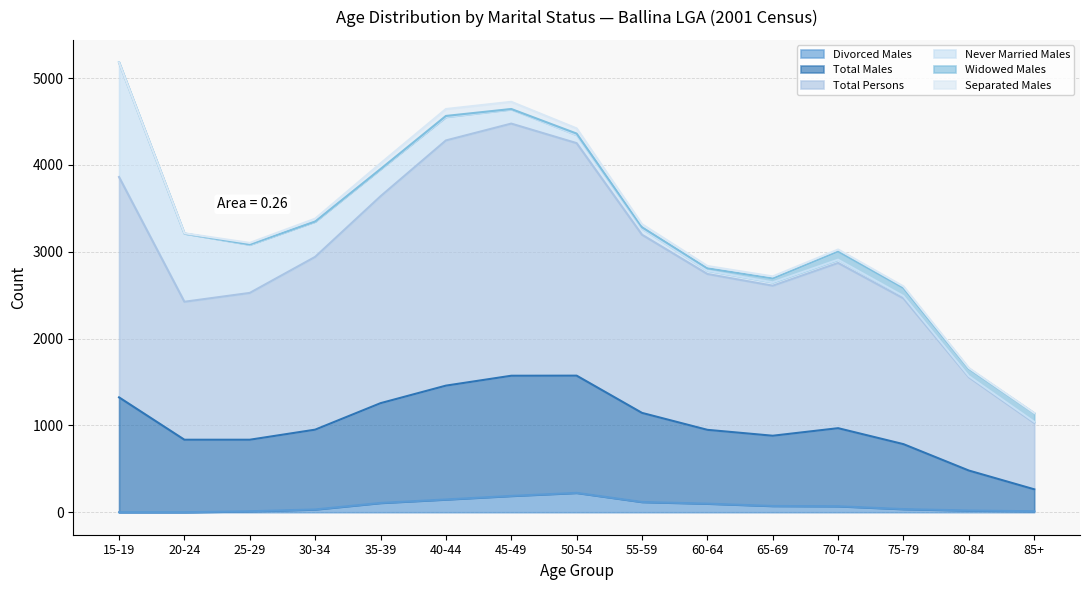

What is the difference between the maximum and minimum values in the Divorced Males series?

223